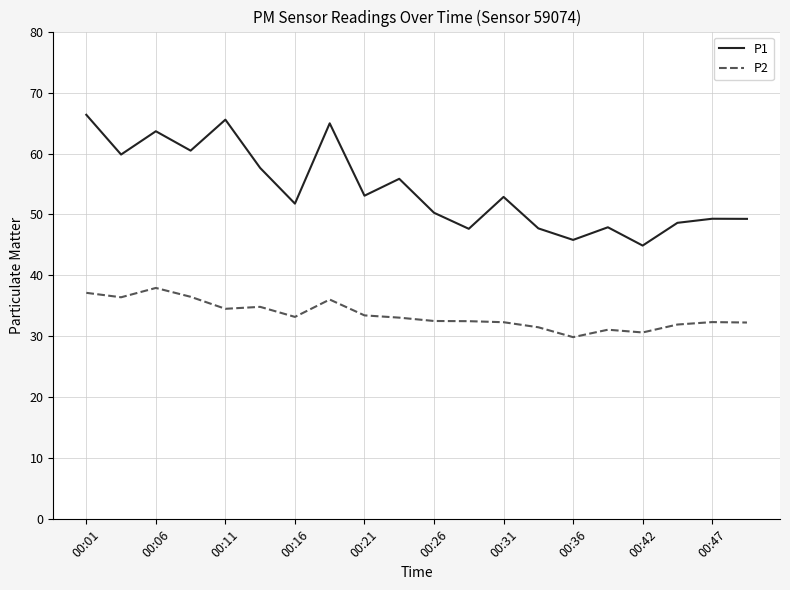

What is the minimum value shown in the chart?

29.9